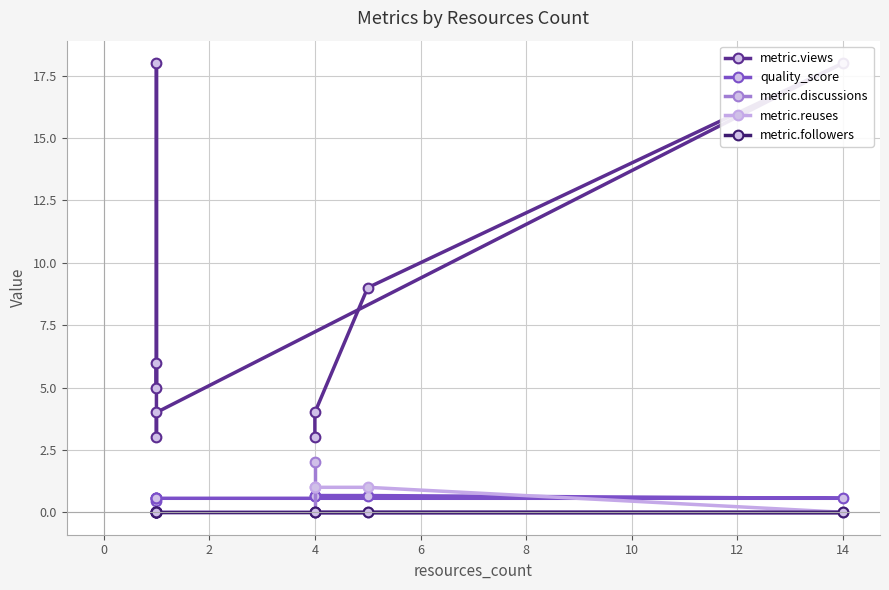

Which series has the widest spread of values?

metric.views